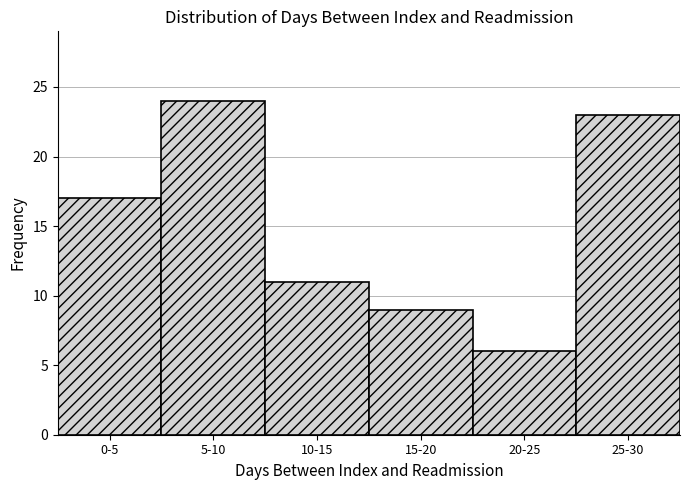

Reading right to left, transcribe all the data shown in this chart.

25-30=23	20-25=6	15-20=9	10-15=11	5-10=24	0-5=17